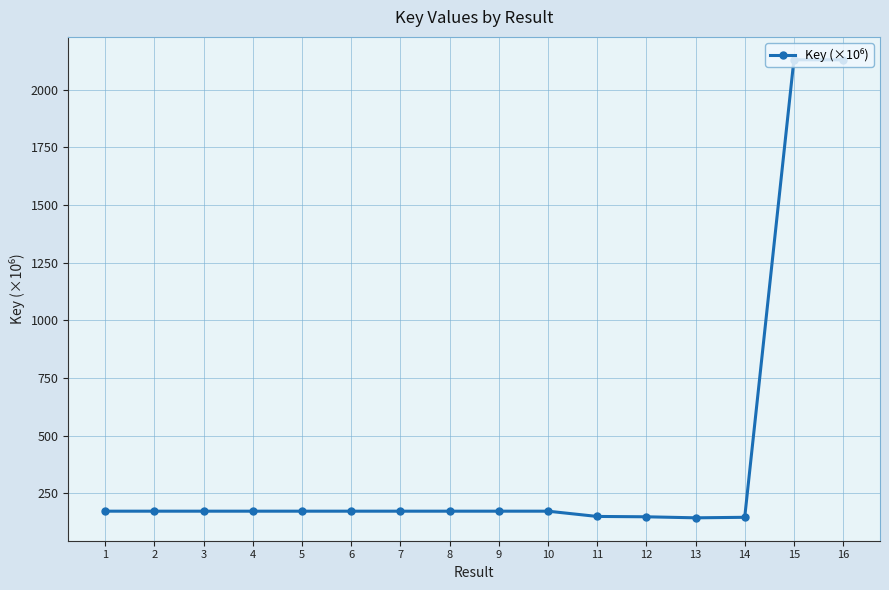

The chart shows a value of 253.9 at 10. True or false?

False